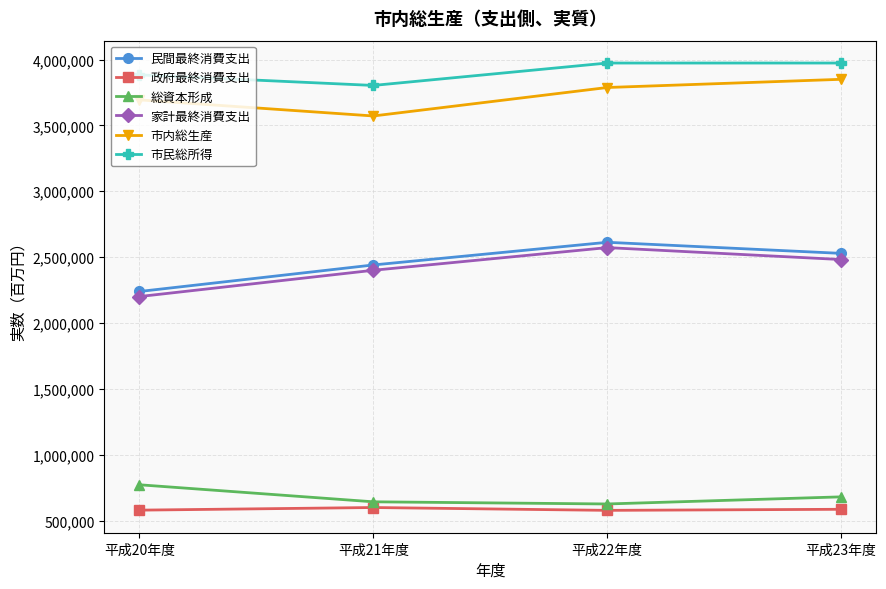

Is it true that 民間最終消費支出 equals 1263649 at 平成20年度?

False